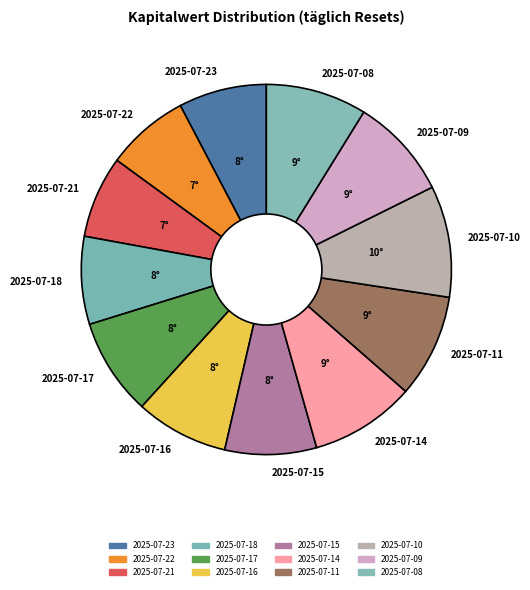

Is it true that 2025-07-14 is 9% of the pie?

True